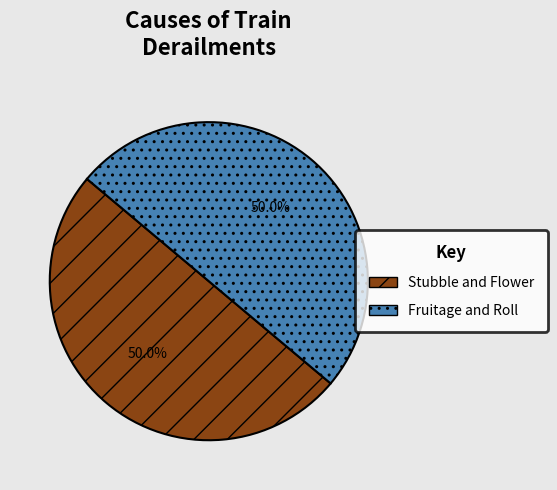

Do Stubble and Flower and Fruitage and Roll together represent more than half of the pie?

Yes